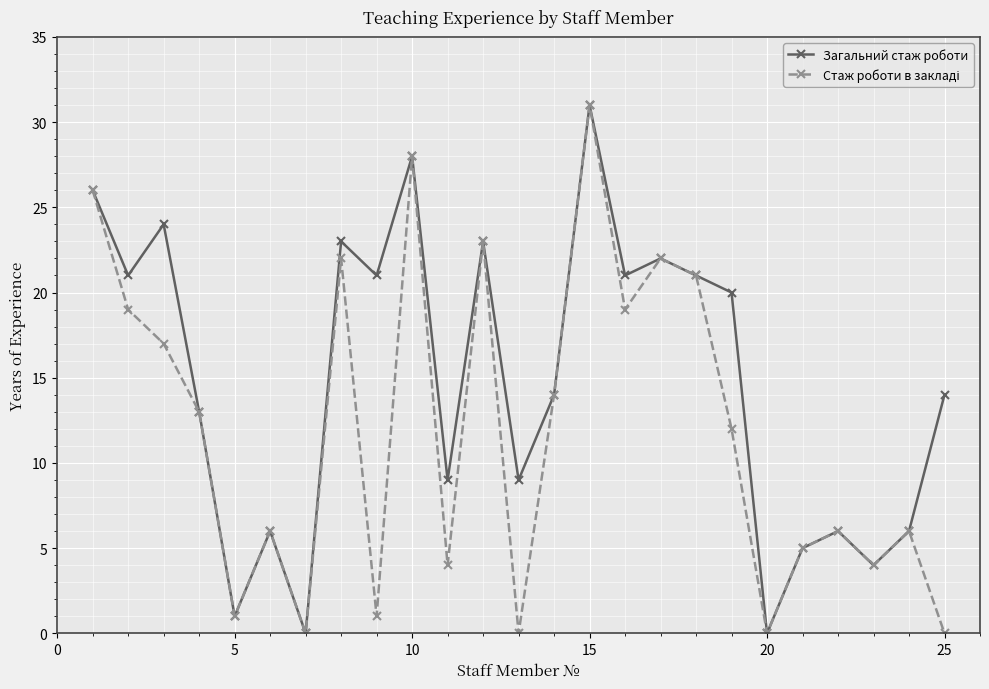

In Загальний стаж роботи, how many points are lower than both neighbors (excluding endpoints)?

9